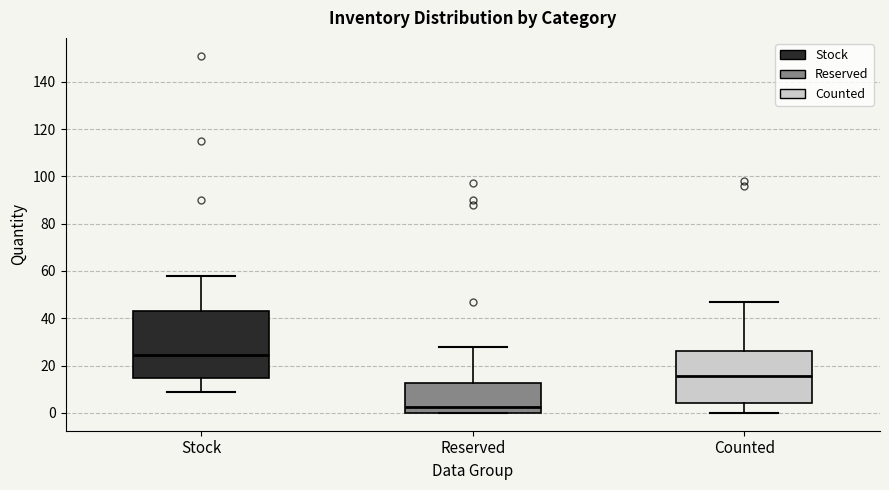

Reading left to right, read every box against the y-axis: the position of its median line, the range the box covers, and the ends of its whiskers. The values are not printed on the chart, so give them approximately, as read against the axis.

Stock: median 24, box 14 to 44, whiskers 10 to 58
Reserved: median 2, box 0 to 12, whiskers 0 to 28
Counted: median 16, box 4 to 26, whiskers 0 to 48